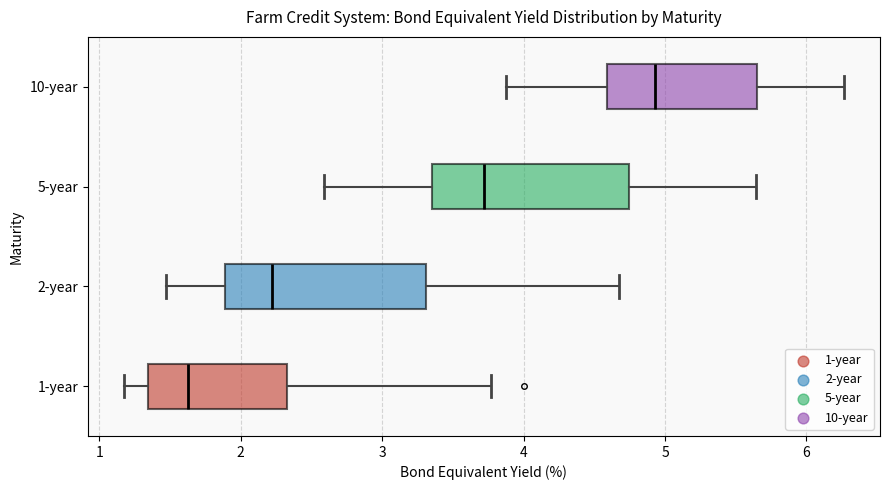

Where is the right edge of the box for 10-year on the x-axis? The values are not printed on the chart, so give them approximately, as read against the axis.

5.7